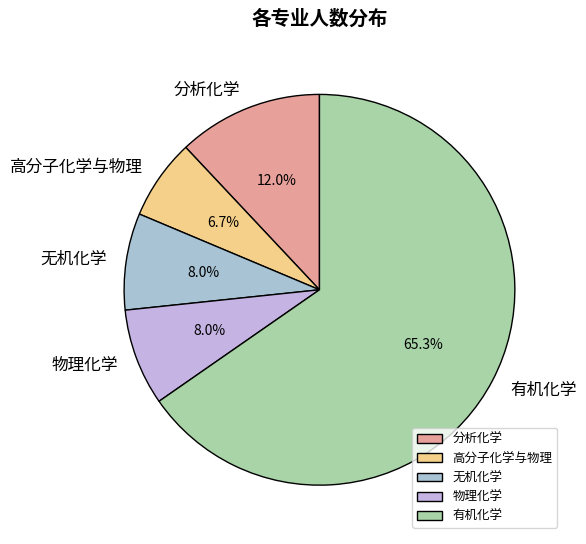

What percentage do 高分子化学与物理 and 分析化学 together represent?

18.7%